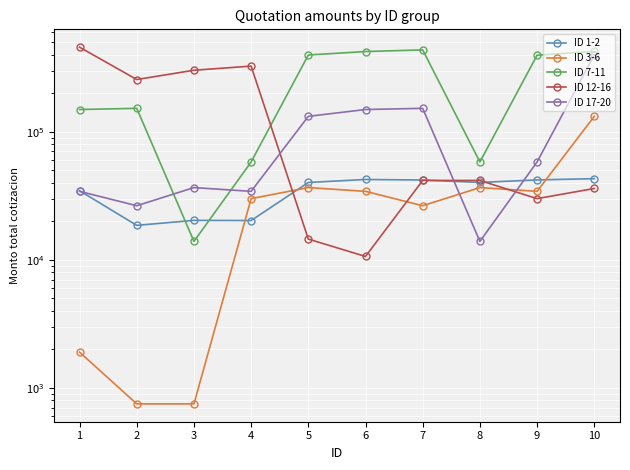

How many times do ID 1-2 and ID 7-11 cross each other?

2